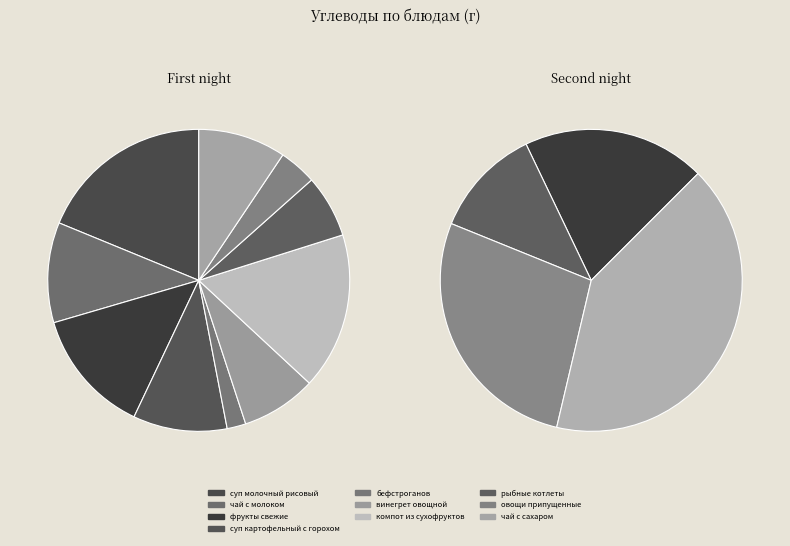

What percentage is the чай с молоком slice, to the nearest percent?

11%